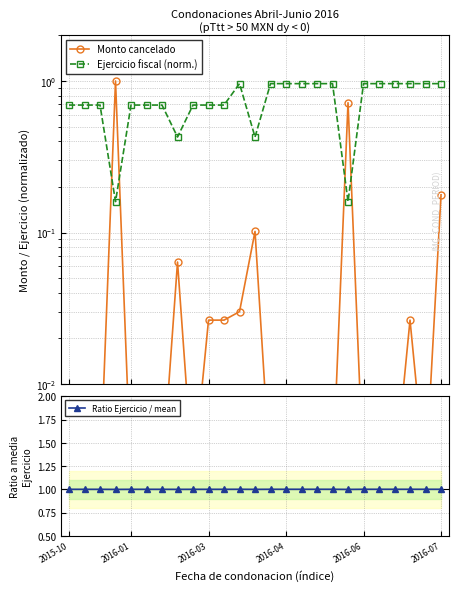

Which series has the largest total across all categories?

Ratio Ejercicio / mean